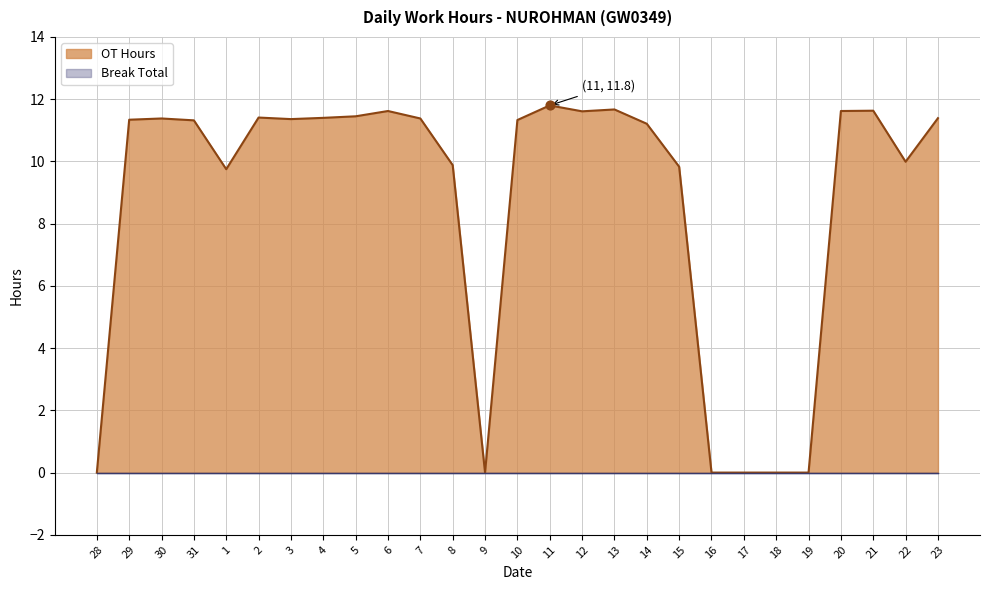

Which has a higher value, 17 or 1?

1